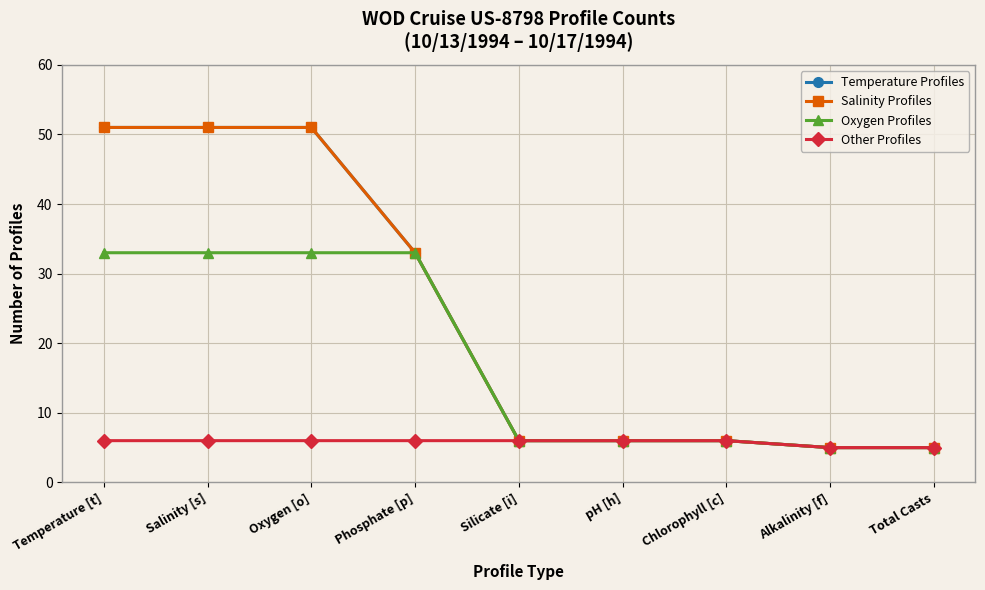

What position from the right is Alkalinity [f]?

2